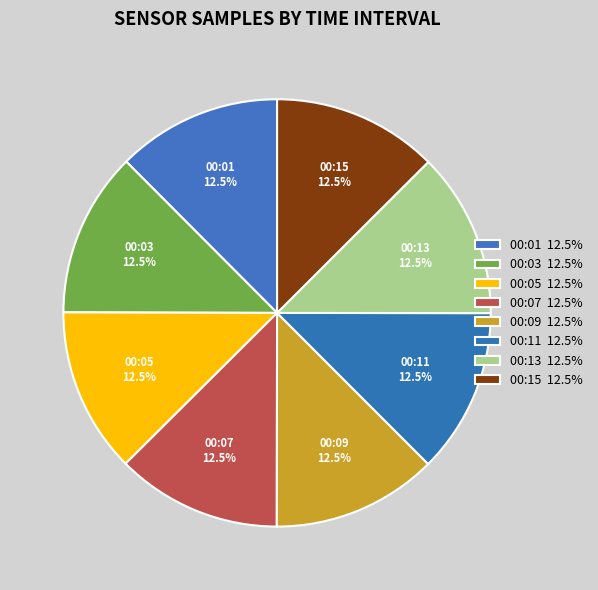

Is there any slice that represents more than half of the pie?

No